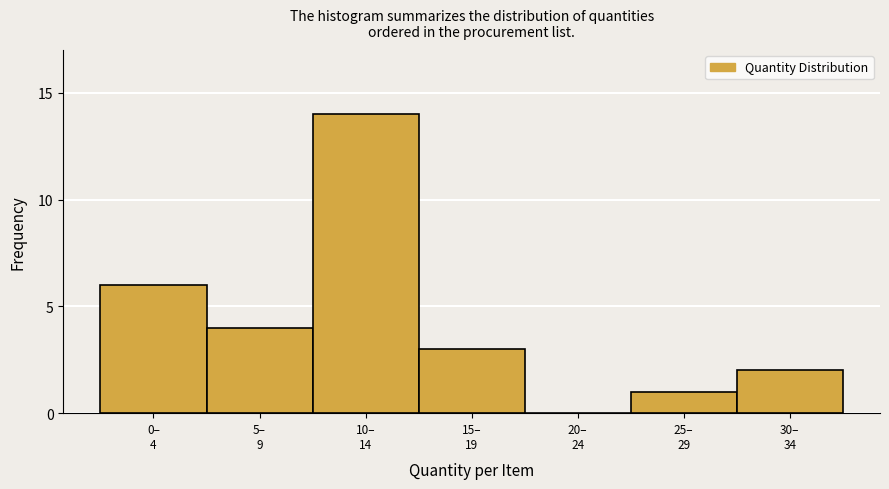

What is the greatest value displayed?

14